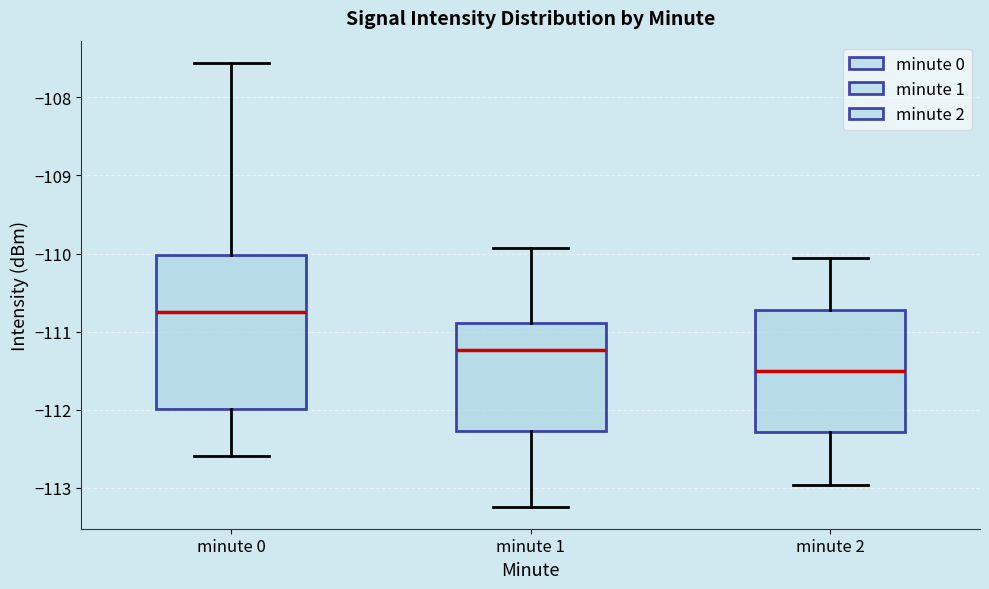

Which box has the lowest median line?

minute 2